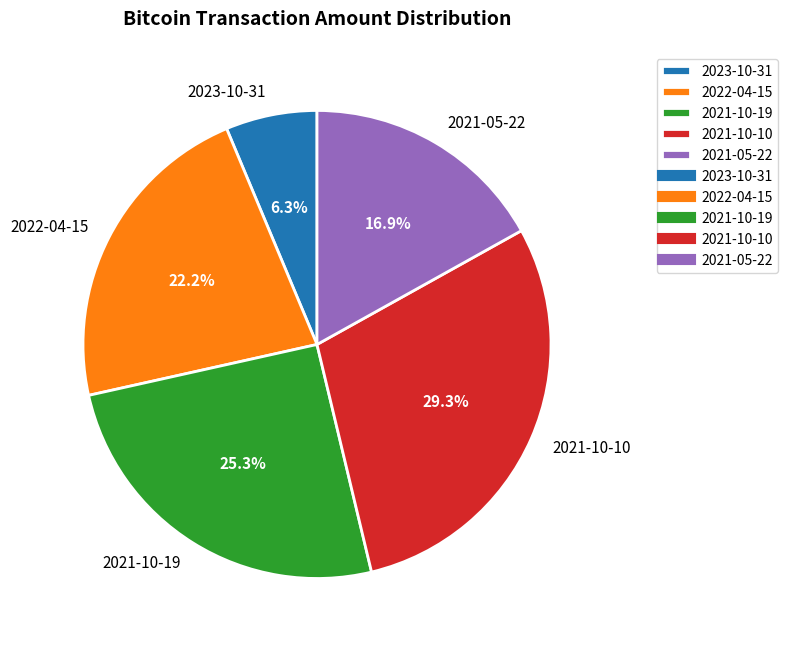

The 2021-05-22 slice represents 17% of the pie. True or false?

True